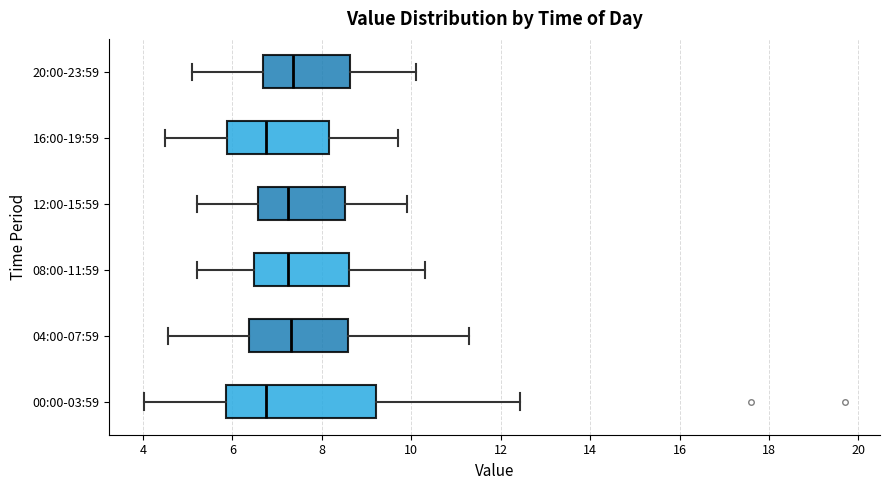

Comparing the boxes themselves (not the whiskers), which one is the widest?

00:00-03:59